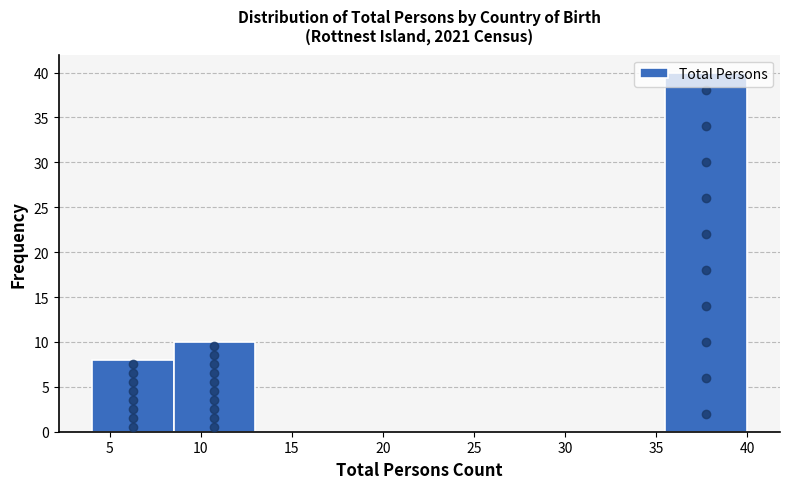

Over which range of the x-axis is the bar tallest?

35.5 to 40.0